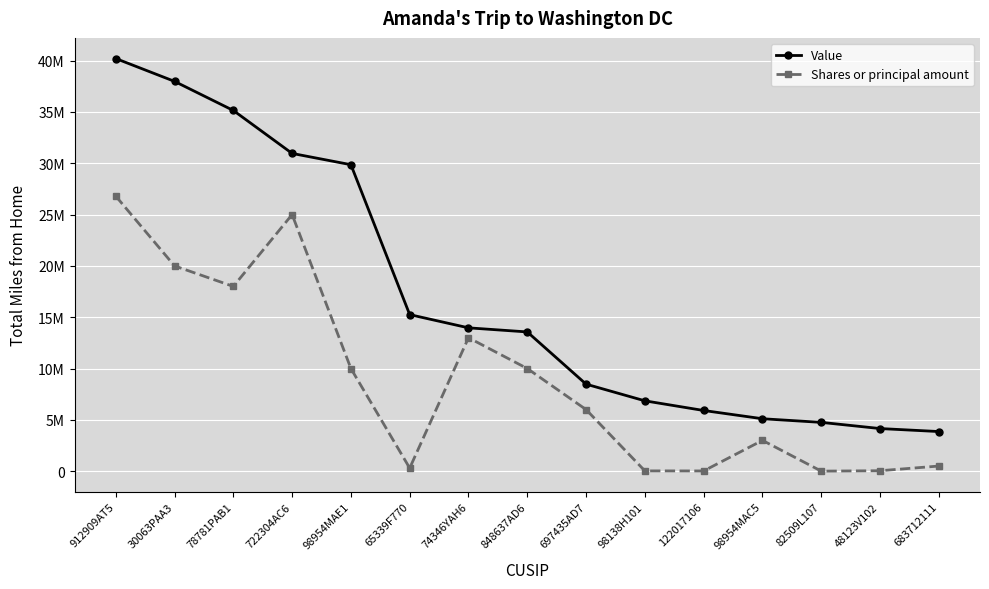

Rank the series by their maximum value, from lowest to highest.

Shares or principal amount, Value